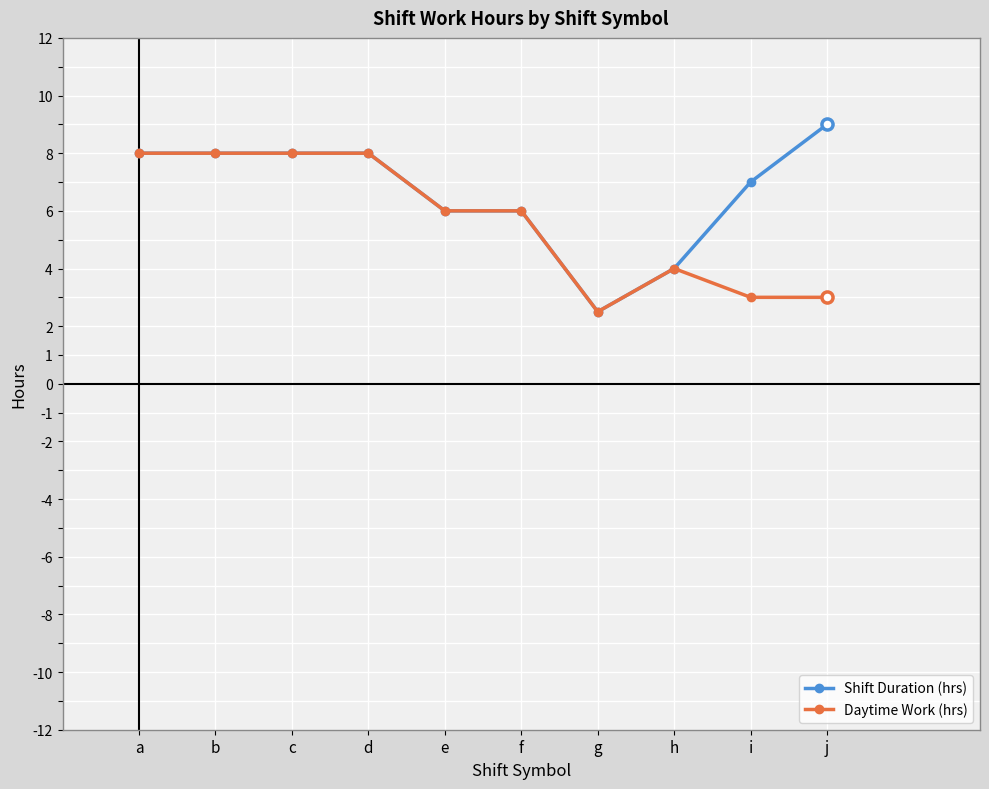

At which label does Shift Duration (hrs) reach its minimum?

g